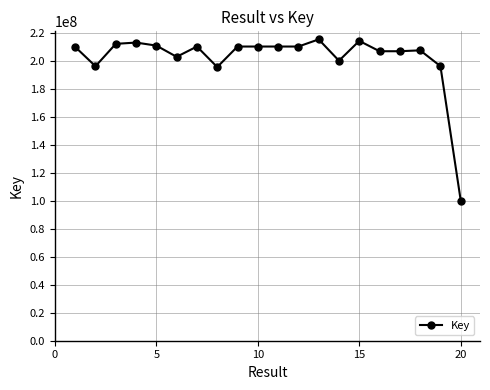

What is the maximum value shown in the chart?

215770807